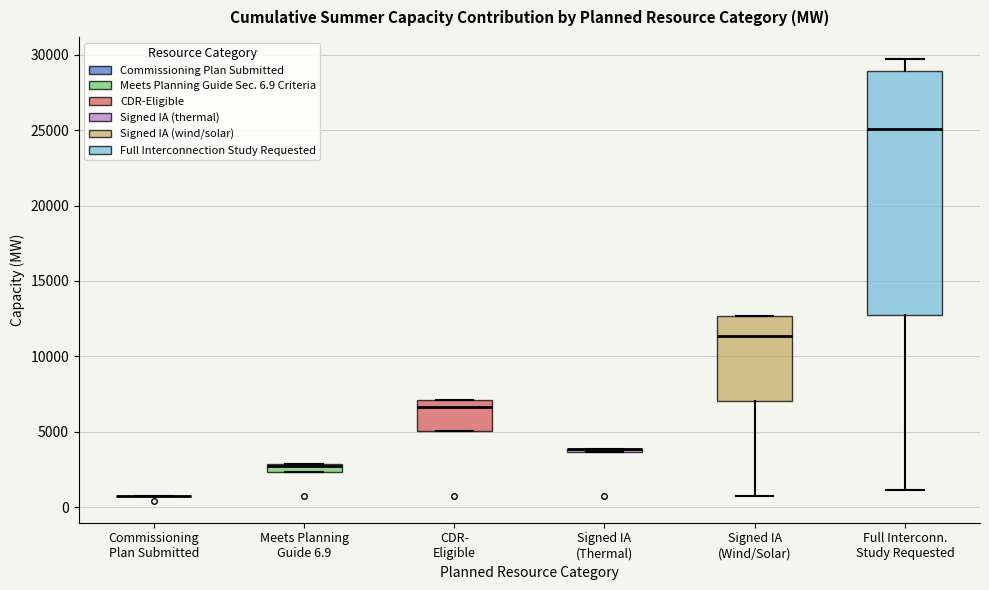

Which box is the tallest, from its lower edge to its upper edge?

Full Interconn. Study Requested